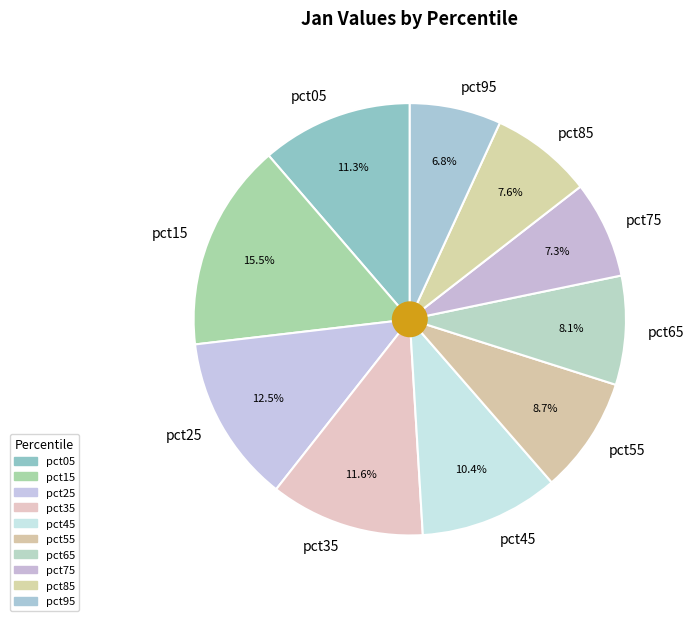

The pct75 slice represents 7% of the pie. True or false?

True